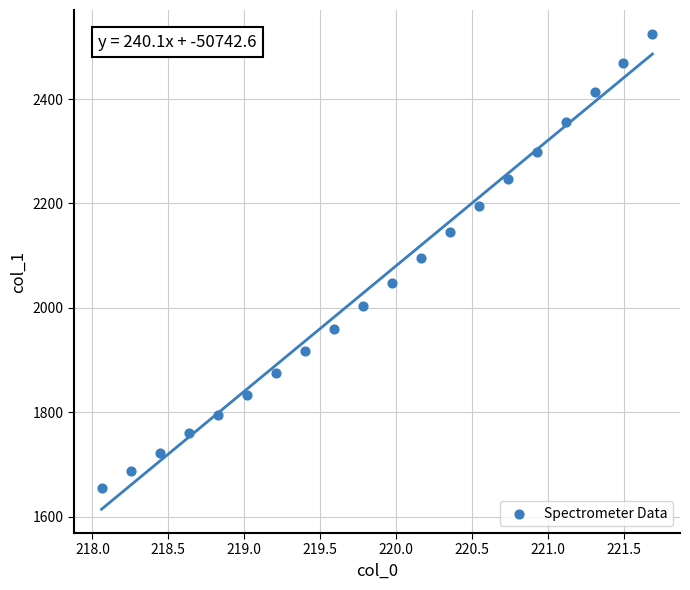

What is the range of Y values (max minus min)?

869.6